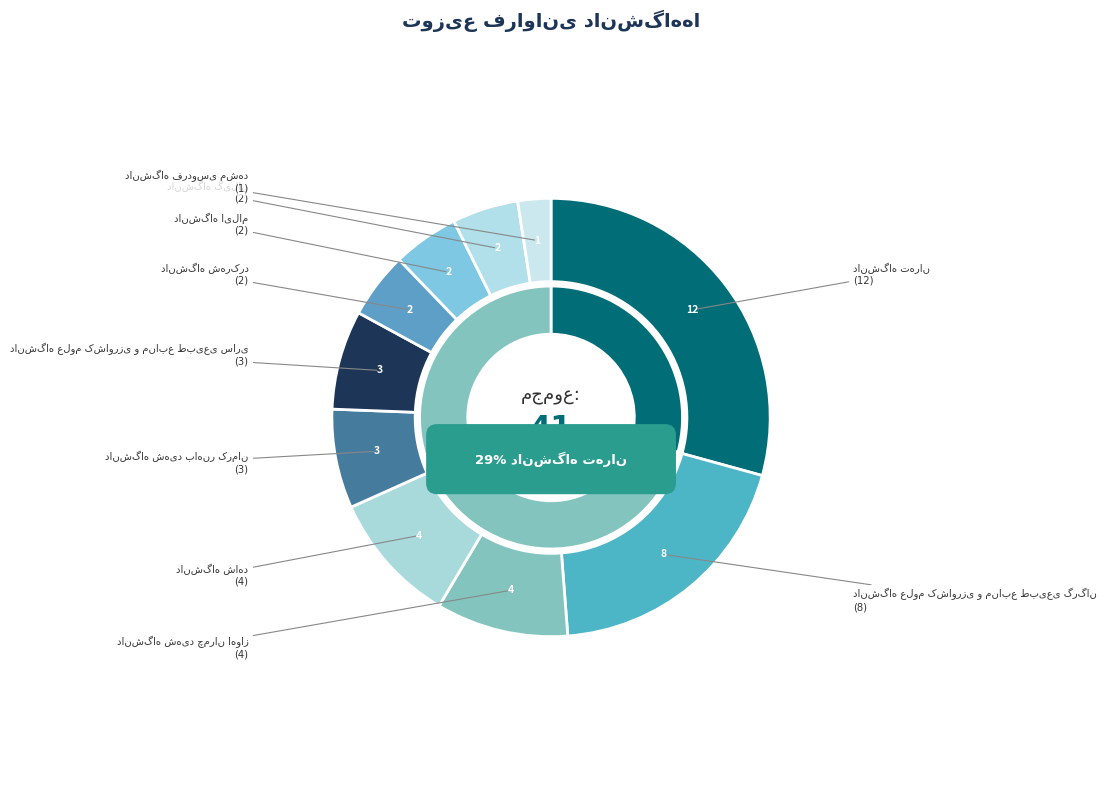

What is the smallest slice in the pie chart?

دانشگاه فردوسی مشهد